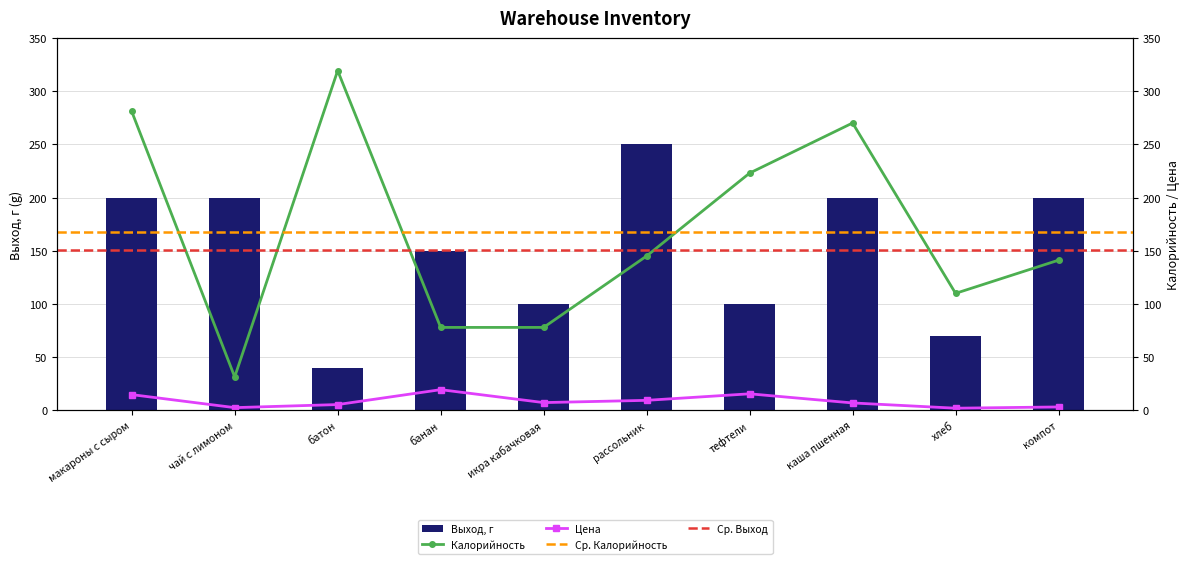

Between рассольник and чай с лимоном, which is larger?

рассольник